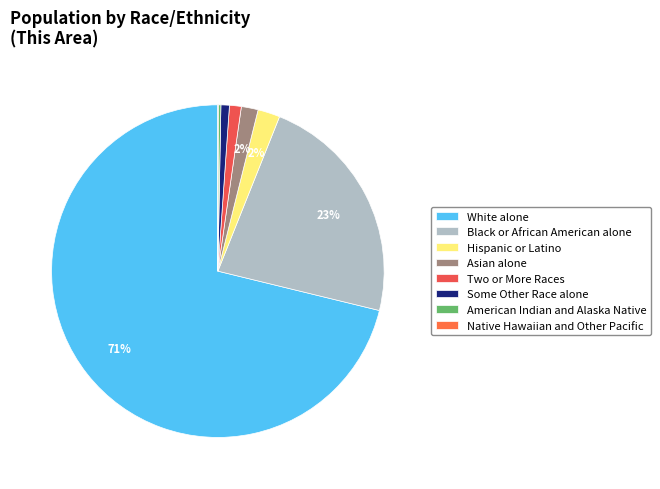

What is the largest slice in the pie chart?

White alone